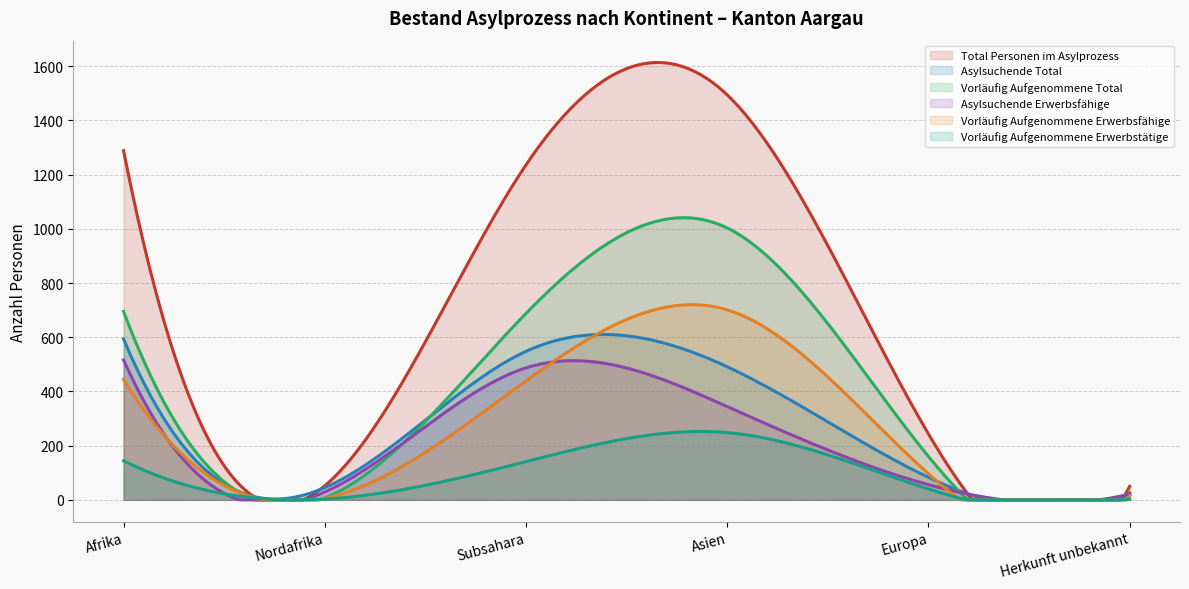

Is the value of Total Personen im Asylprozess at Herkunft unbekannt greater than the value of Asylsuchende Erwerbsfähige at Afrika?

No